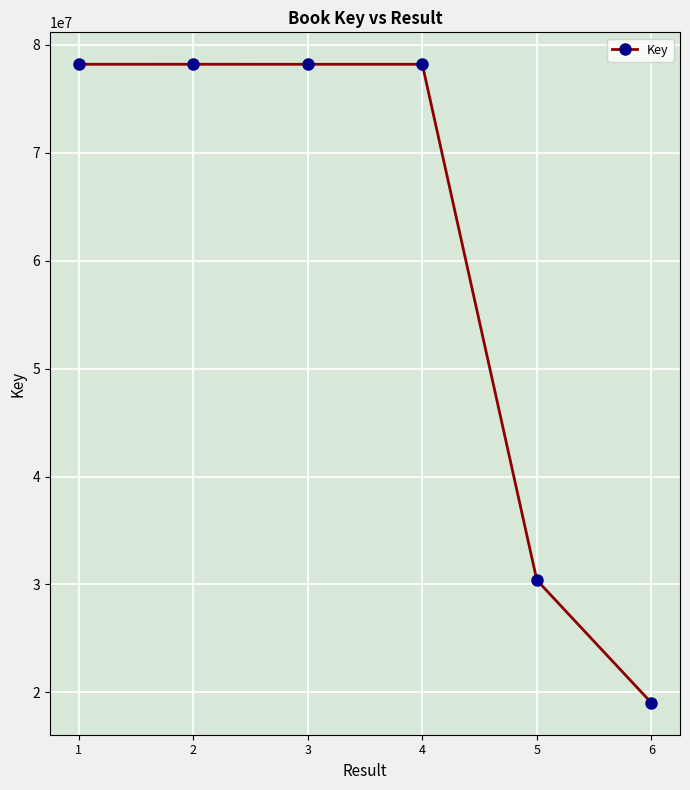

What is the minimum value shown in the chart?

19034760